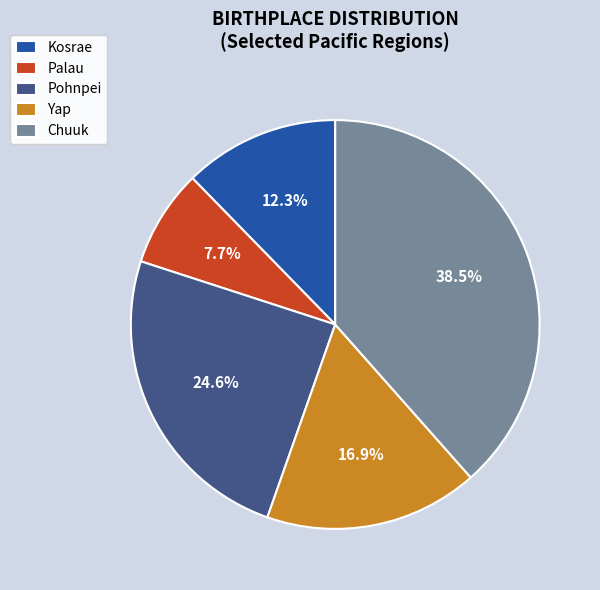

To the nearest percent, what portion does Kosrae represent?

12%